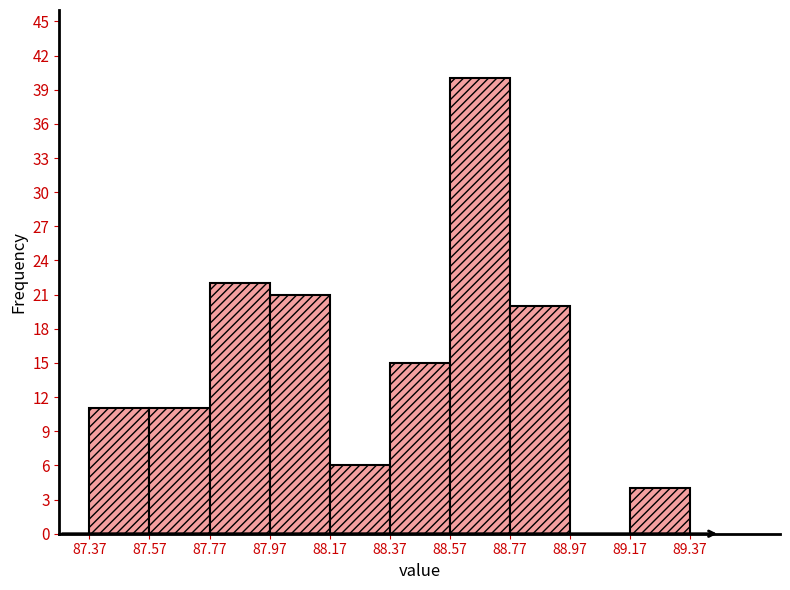

How tall is the bar that spans 88.57 to 88.77 on the x-axis? The values are not printed on the chart, so give them approximately, as read against the axis.

40